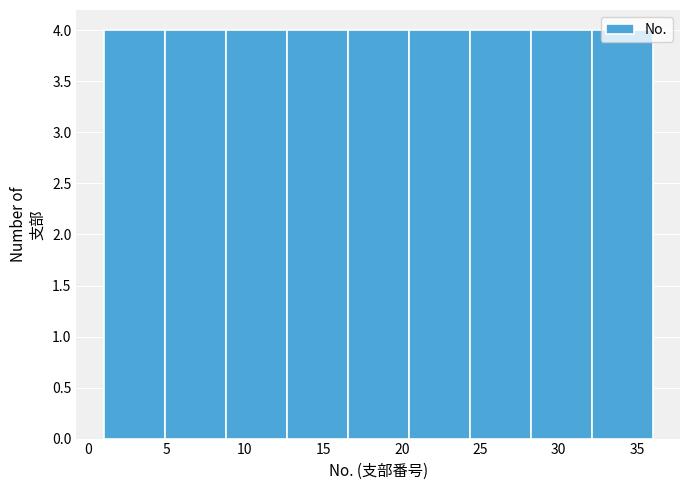

Reading left to right, list every bar in this chart as the range it spans on the x-axis followed by its height. Neither the bar edges nor the heights are printed on the chart, so give them approximately, as read against the axes.

1.0 to 5.0: 4
5.0 to 9.0: 4
9.0 to 12.5: 4
12.5 to 16.5: 4
16.5 to 20.5: 4
20.5 to 24.5: 4
24.5 to 28.0: 4
28.0 to 32.0: 4
32.0 to 36.0: 4